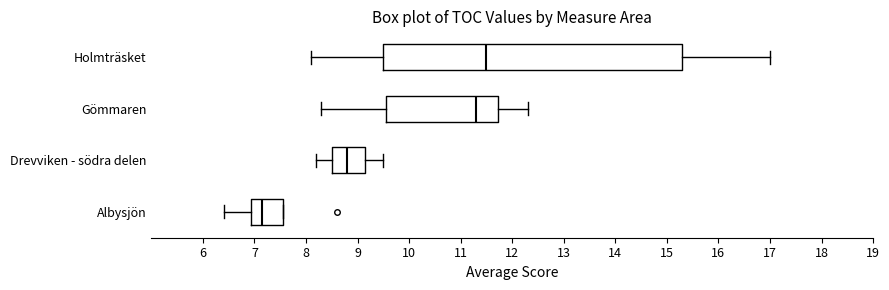

Where does the left whisker of the box for Holmträsket end on the x-axis? The values are not printed on the chart, so give them approximately, as read against the axis.

8.1